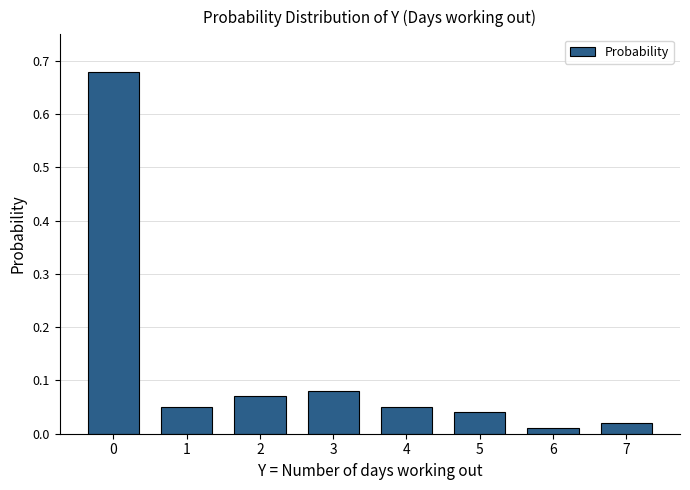

What is the change in value from 0 to 2?

-0.6